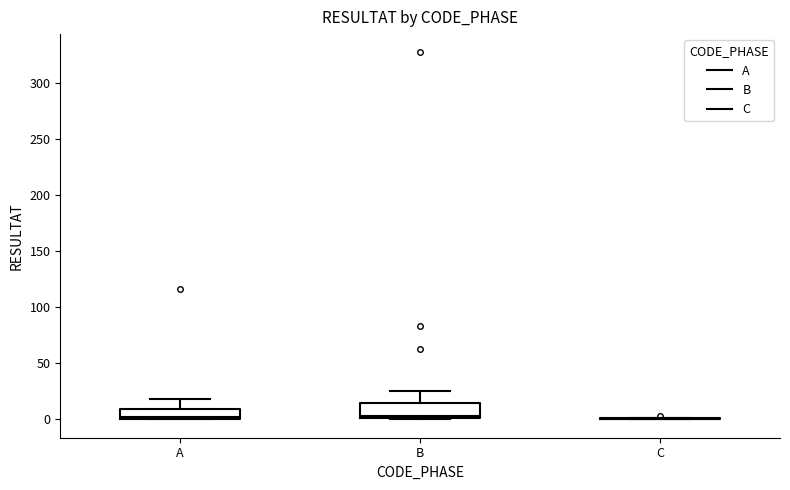

Where does the median line of the box for B sit on the y-axis? The values are not printed on the chart, so give them approximately, as read against the axis.

5